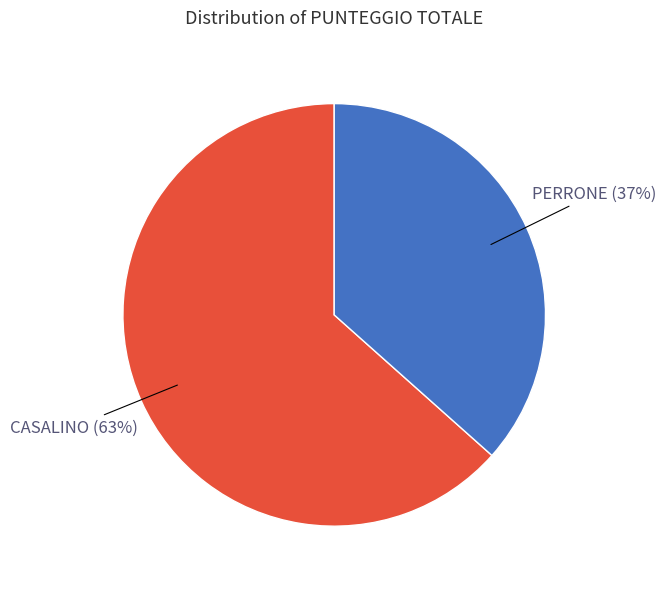

To the nearest percent, what portion does PERRONE represent?

37%